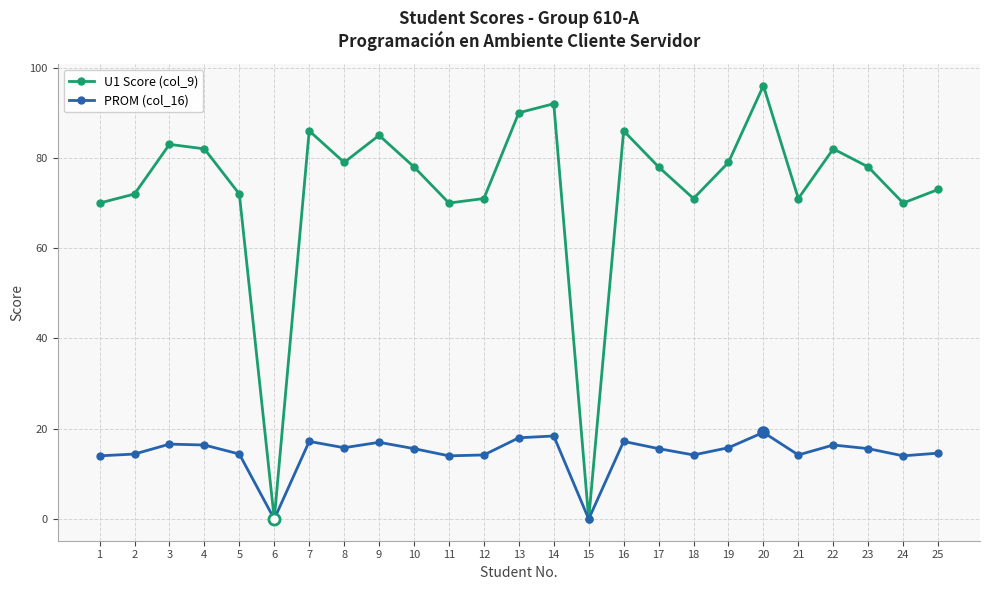

At how many categories does at least one series exceed 54?

23